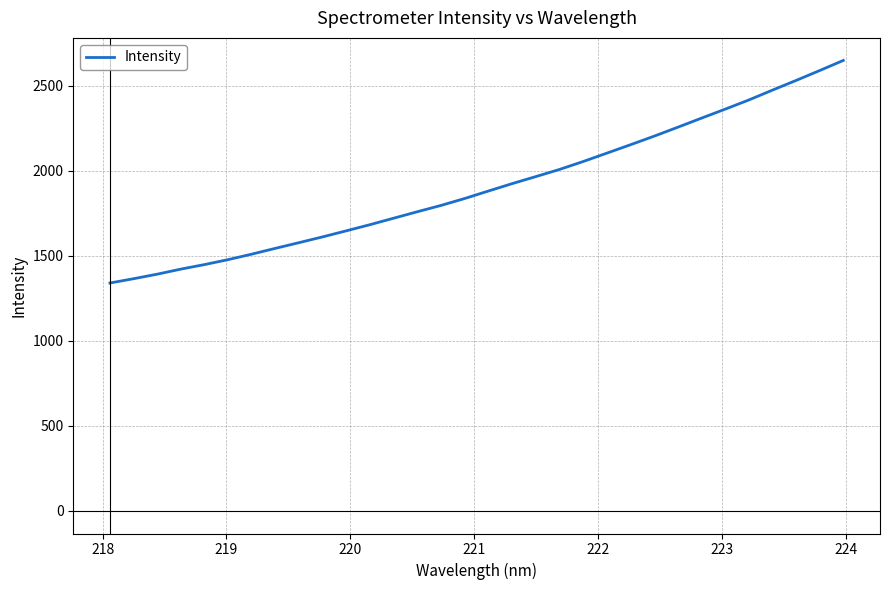

What is the smallest value displayed?

1340.3